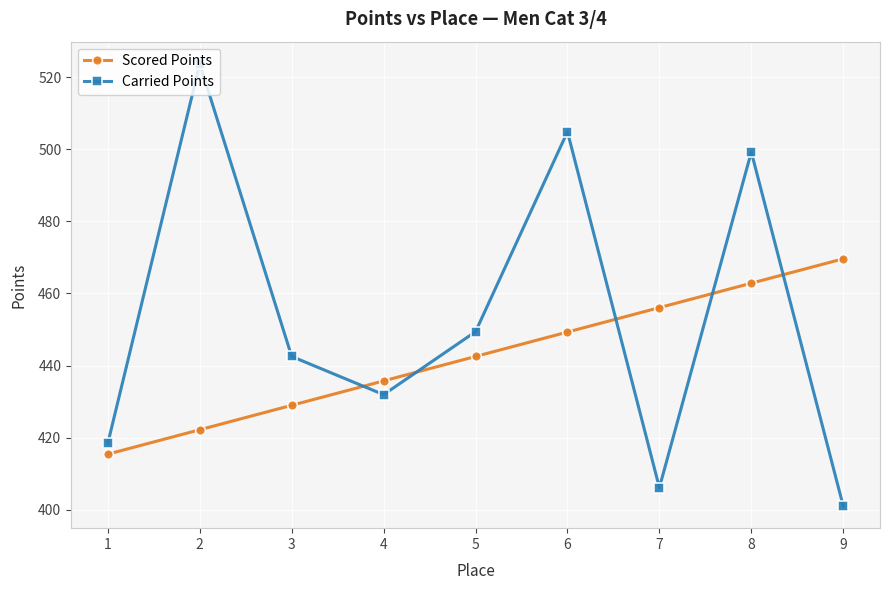

How many data points in Carried Points are less than 442?

4